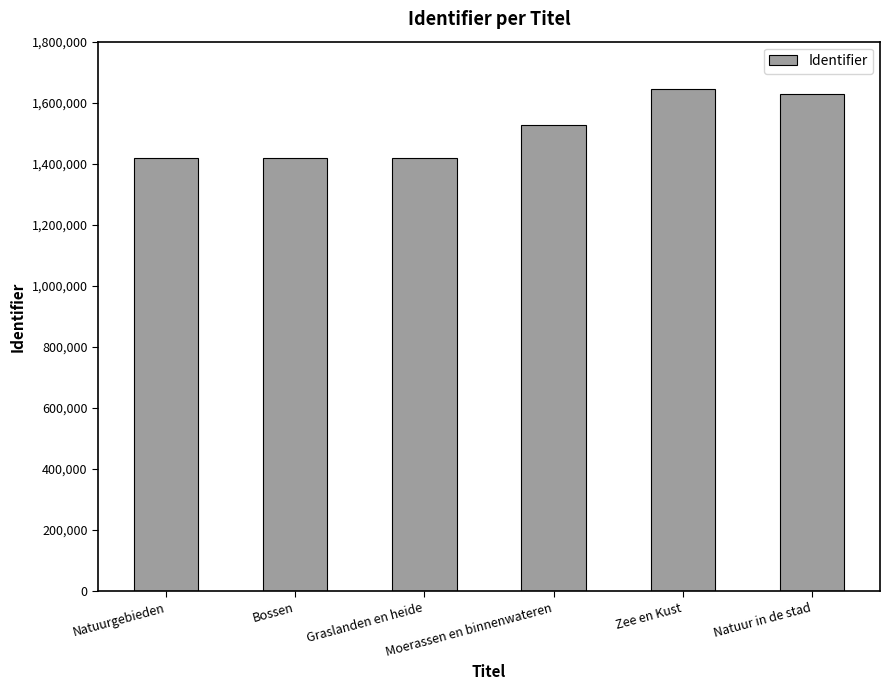

What is the maximum value shown in the chart?

1643361